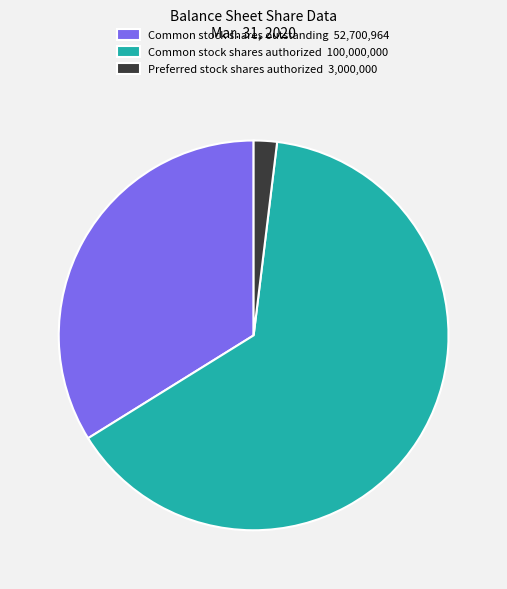

Rank the categories by value from highest to lowest.

Common stock shares authorized 100,000,000, Common stock shares outstanding 52,700,964, Preferred stock shares authorized 3,000,000